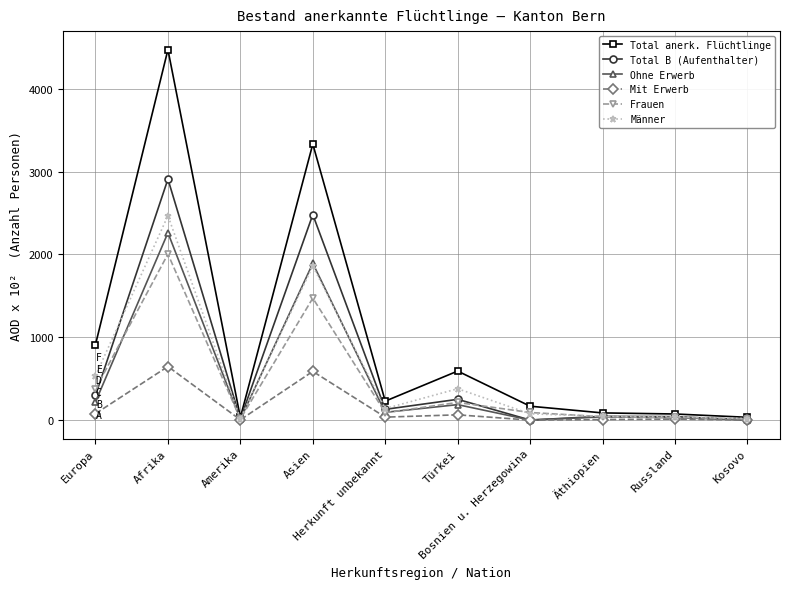

Which series has the widest spread of values?

Total anerk. Flüchtlinge